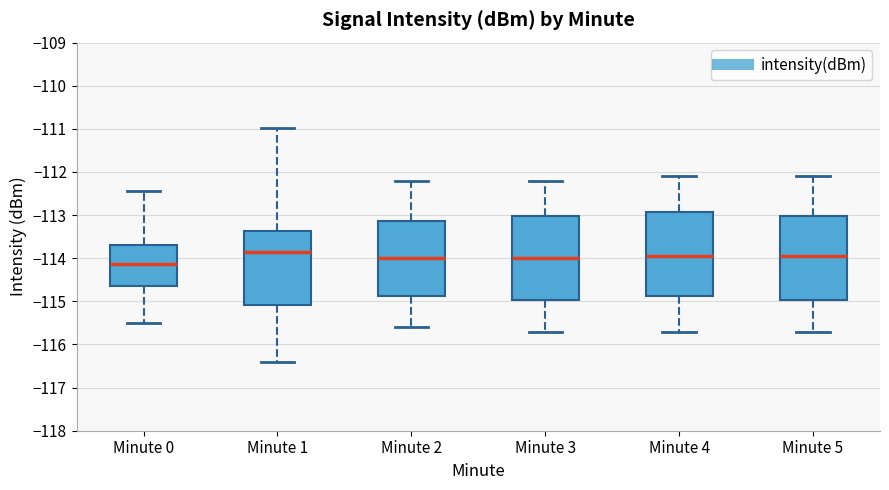

Reading left to right, transcribe this box plot: for each box, give where its median line is, the range the box spans, and where its two whiskers end, as read against the y-axis. The values are not printed on the chart, so give them approximately, as read against the axis.

Minute 0: median -114.1, box -114.7 to -113.7, whiskers -115.5 to -112.4
Minute 1: median -113.8, box -115.1 to -113.4, whiskers -116.4 to -111.0
Minute 2: median -114.0, box -114.9 to -113.1, whiskers -115.6 to -112.2
Minute 3: median -114.0, box -115.0 to -113.0, whiskers -115.7 to -112.2
Minute 4: median -113.9, box -114.9 to -112.9, whiskers -115.7 to -112.1
Minute 5: median -113.9, box -115.0 to -113.0, whiskers -115.7 to -112.1